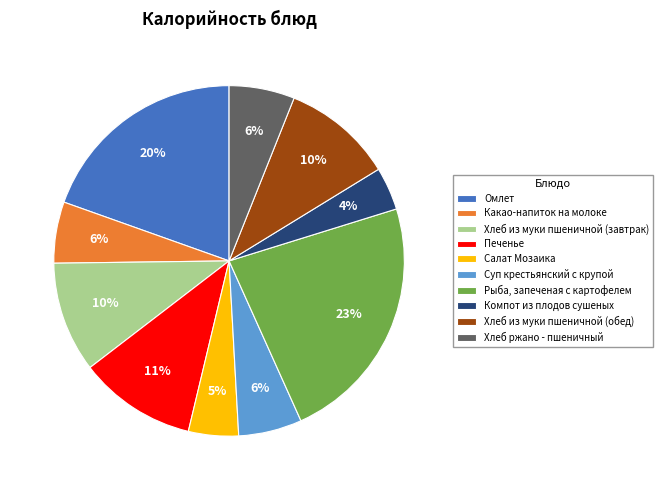

Which has a higher value, Омлет or Какао-напиток на молоке?

Омлет